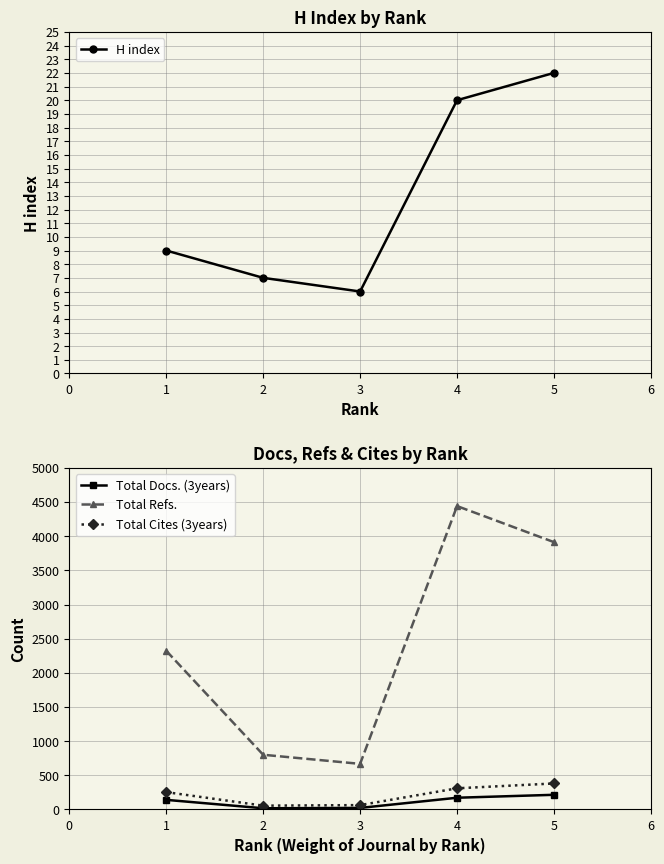

Which series has the largest range (max minus min)?

Total Refs.